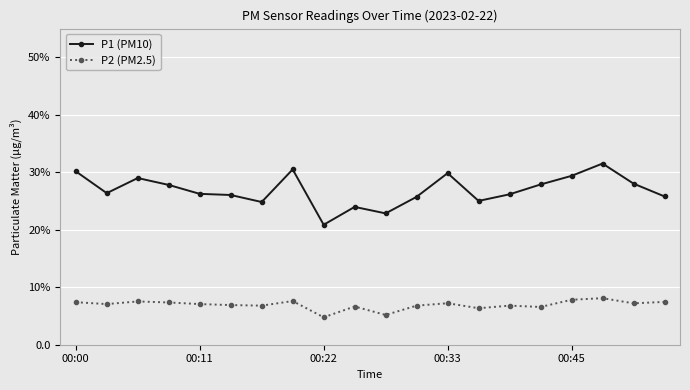

Rank the series by their average value, from highest to lowest.

P1 (PM10), P2 (PM2.5)